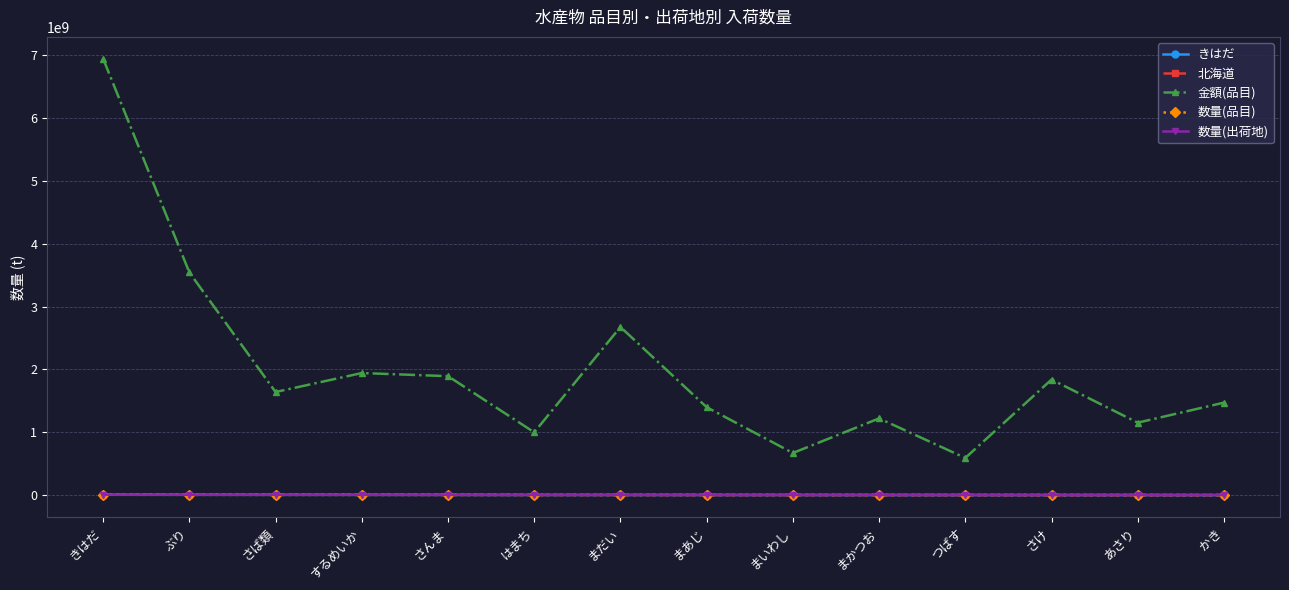

Does the chart have visible grid lines?

Yes